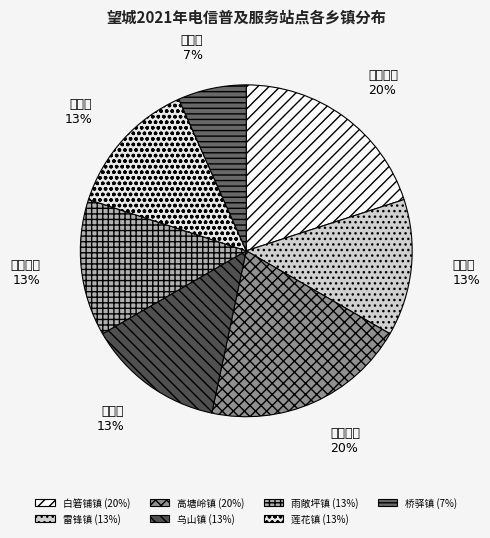

What percentage is the 雷锋镇 slice, to the nearest percent?

13%